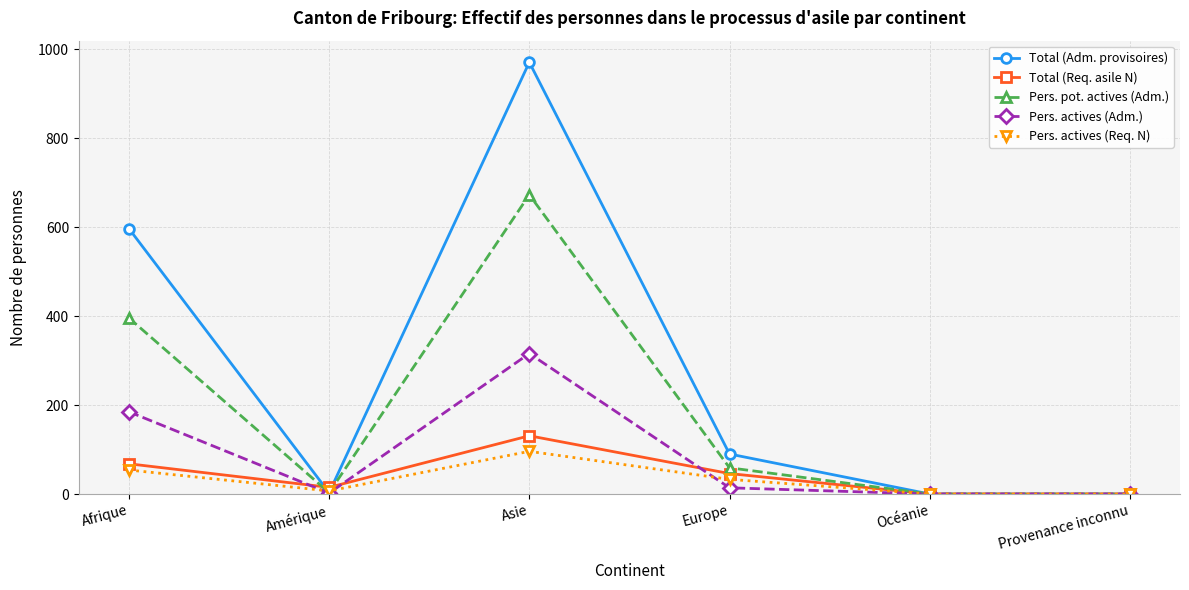

Is it true that Total (Req. asile N) equals 68 at Afrique?

True